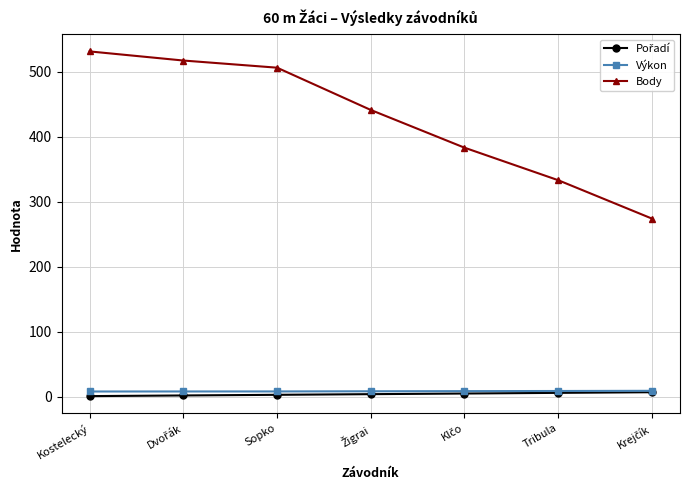

The Body series shows 531.0 at Kostelecký. True or false?

True